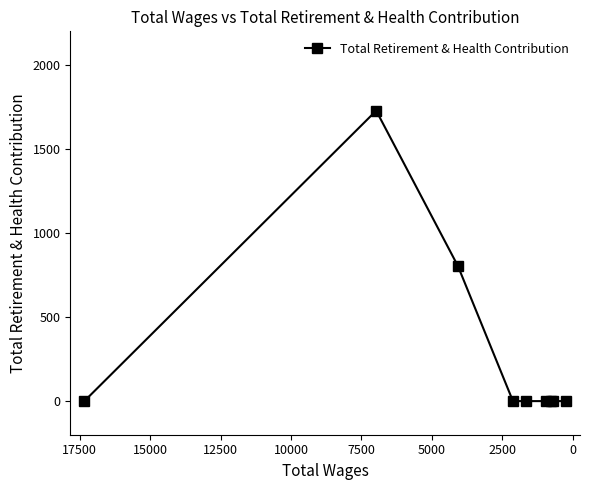

What is the difference between the maximum and minimum values?

1728